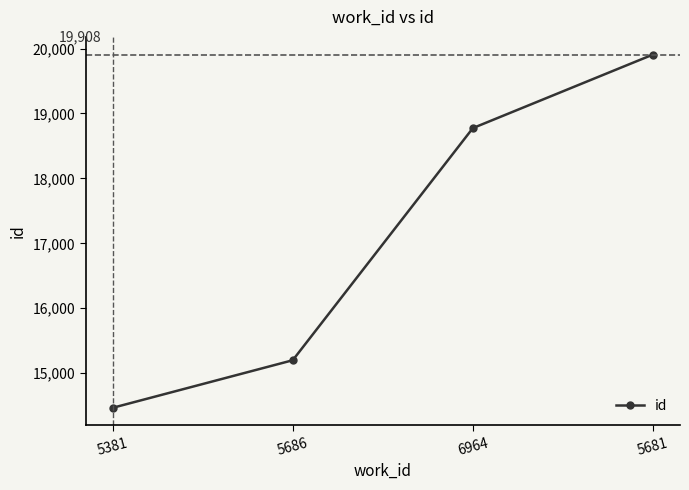

What is the greatest value displayed?

19908